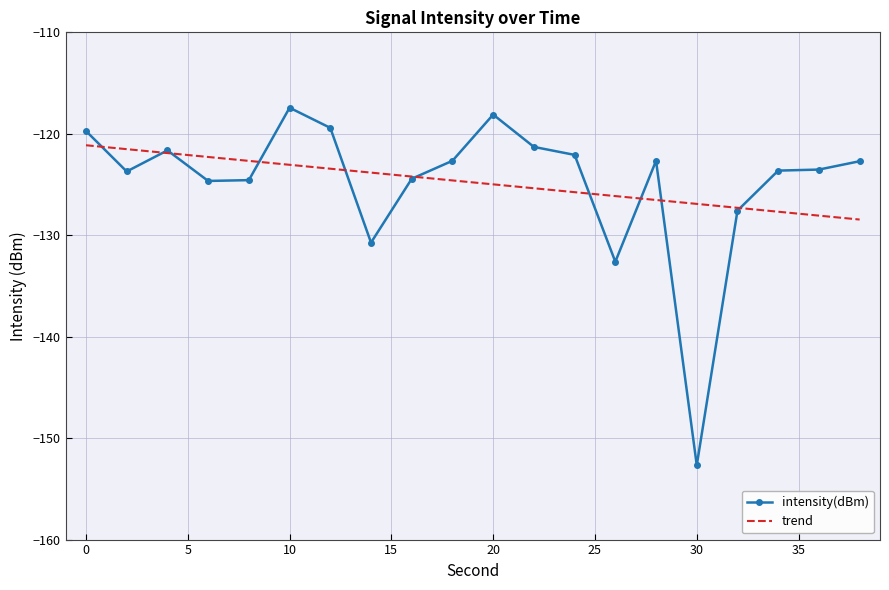

What is the minimum value for intensity(dBm)?

-152.7